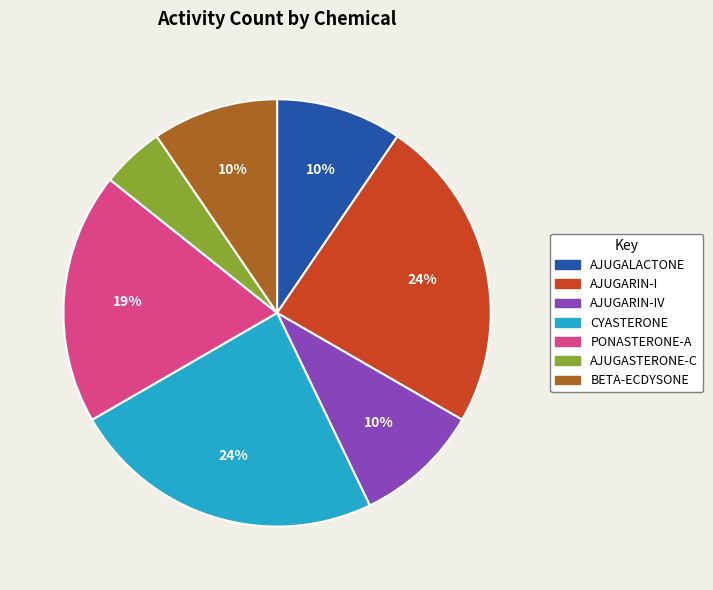

Is there a majority slice in this chart?

No